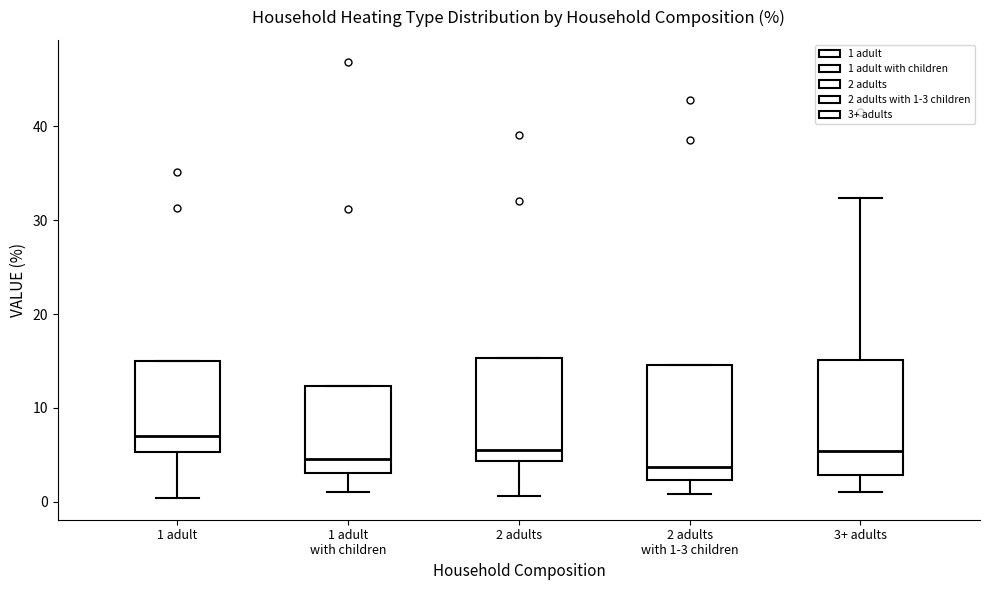

Which box's median line is the highest?

1 adult